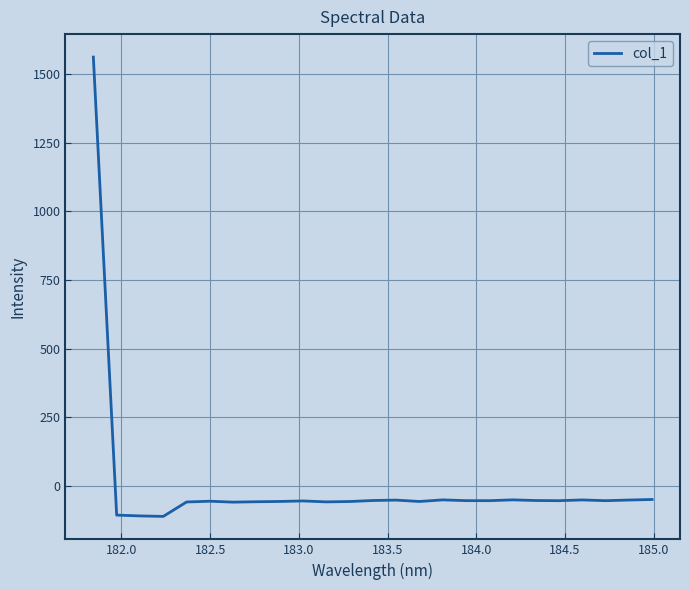

What is the greatest value displayed?

1561.5